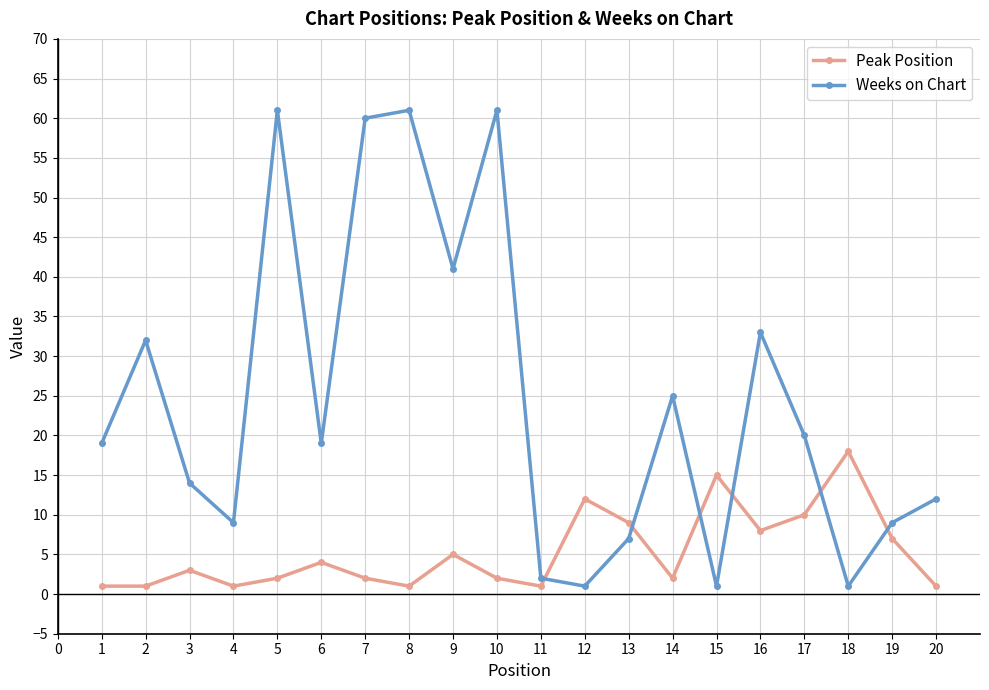

List the series in order of their peak value, lowest first.

Peak Position, Weeks on Chart